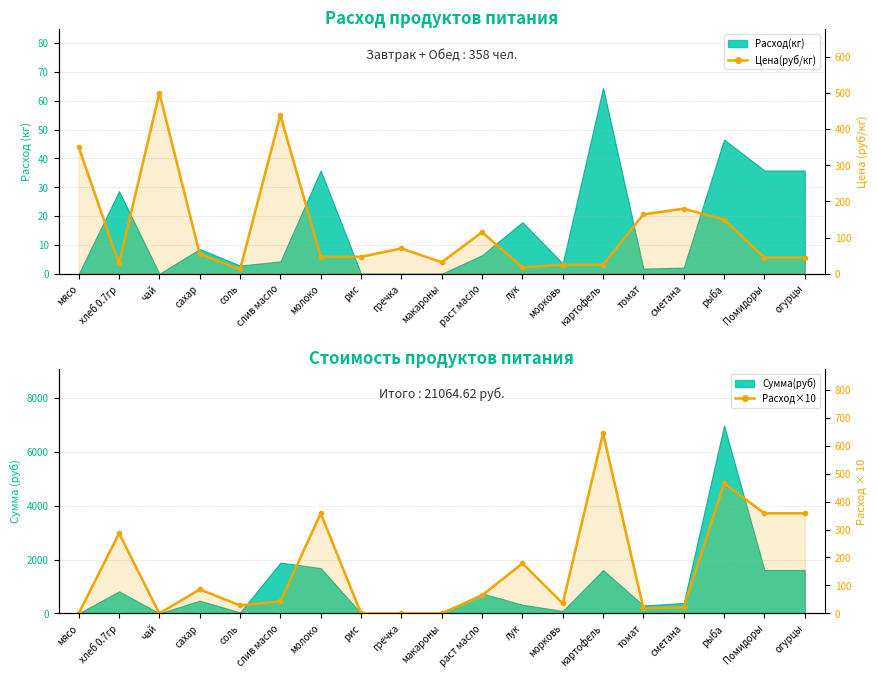

What is the sum of the Цена(руб/кг) values at макароны and гречка?

102.0